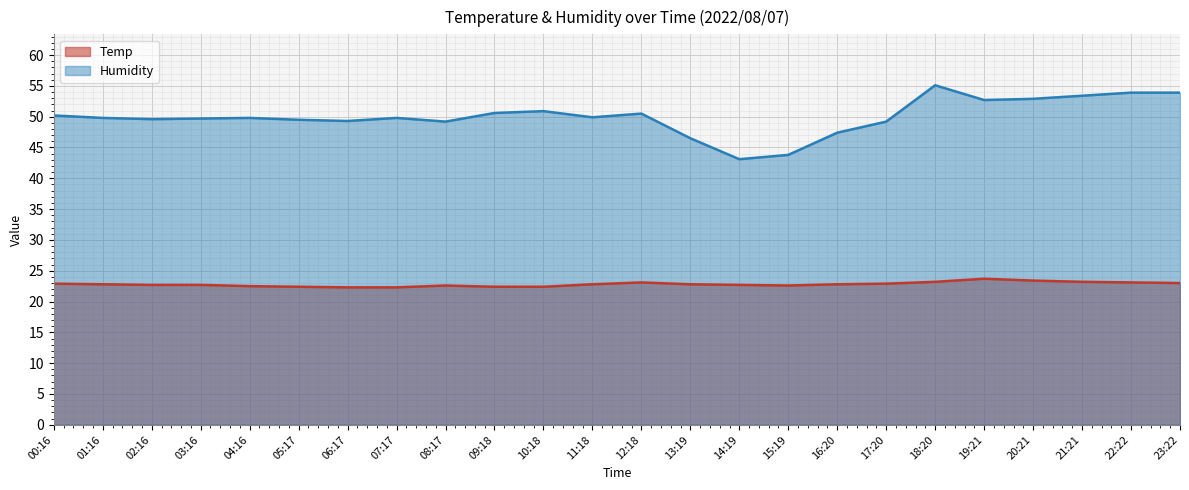

What position from the right is 16:20?

8